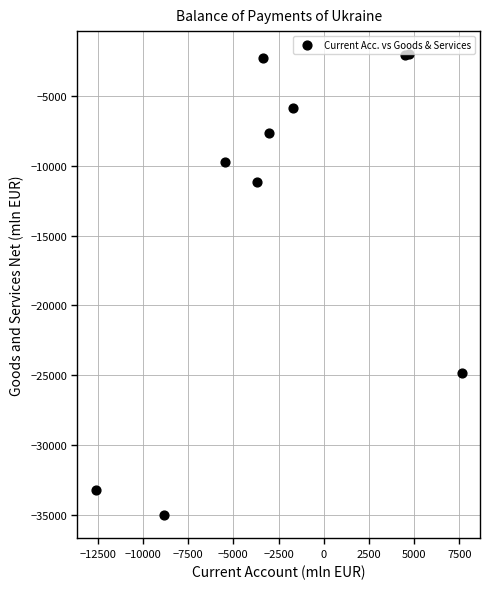

What Y value in the scatter plot is closest to -18526?

-24867.0